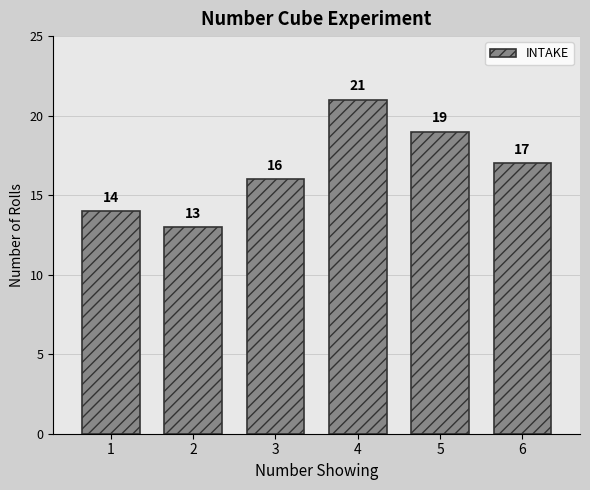

Reading left to right, what are all the values shown in this chart?

14	13	16	21	19	17